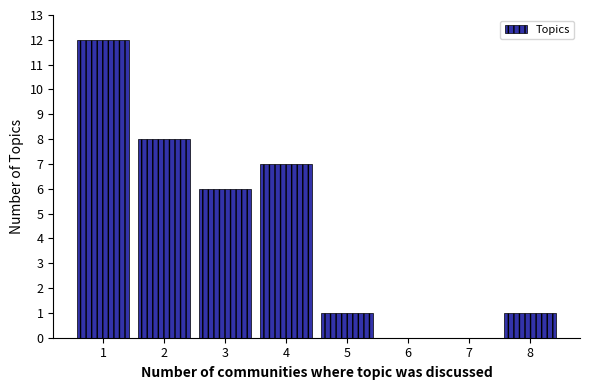

Reading left to right, transcribe all the data shown in this chart.

1=12	2=8	3=6	4=7	5=1	6=0	7=0	8=1